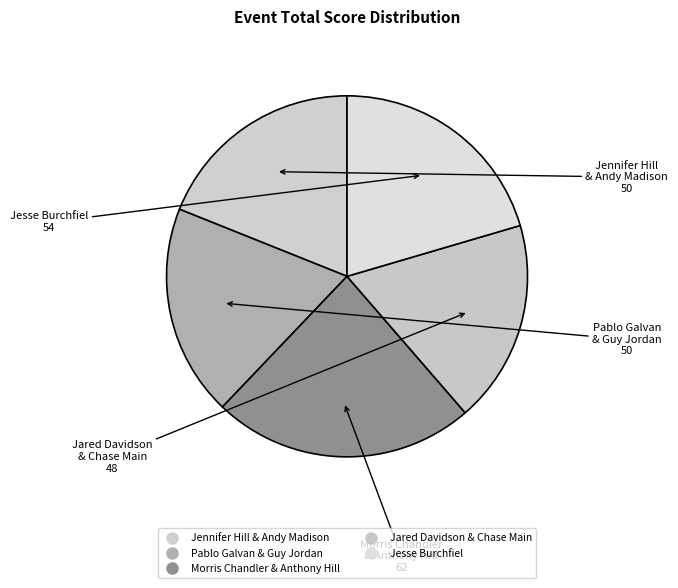

Does Pablo Galvan & Guy Jordan represent more than half of the total?

No